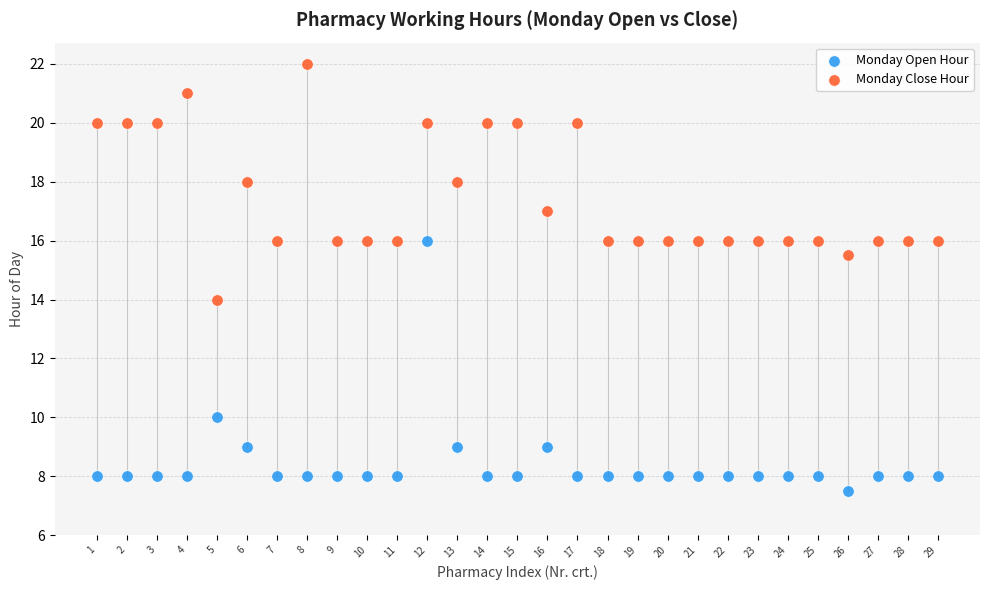

What are all the series names shown in the legend?

Monday Open Hour, Monday Close Hour